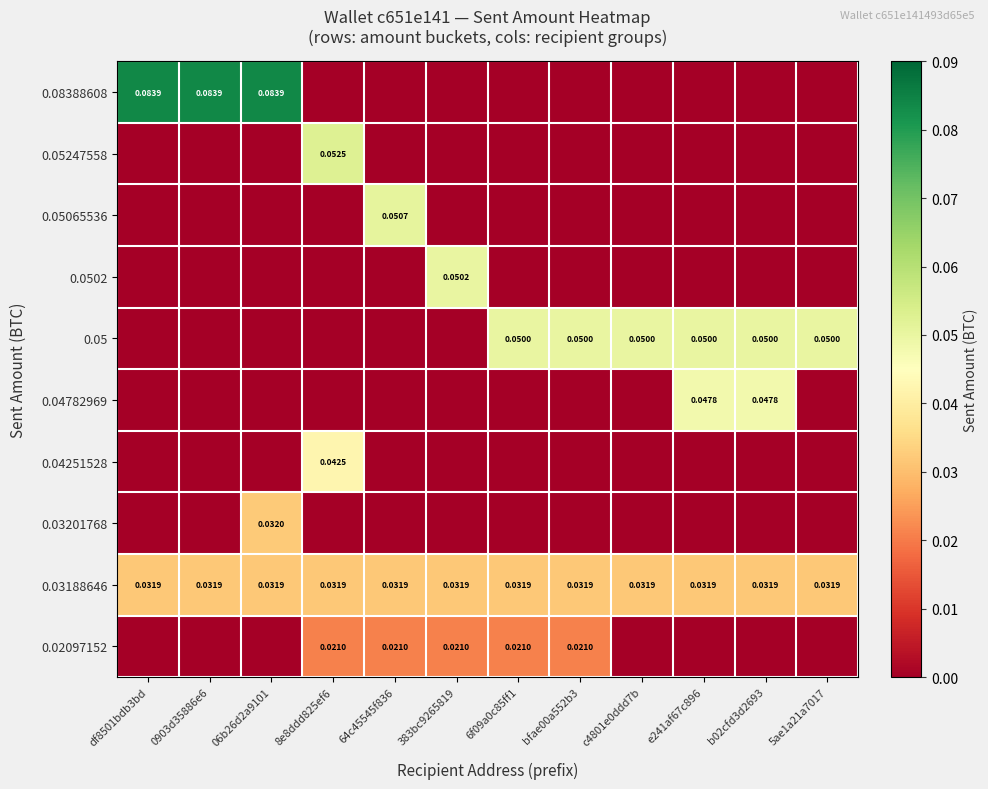

Count the number of data series in this chart.

10